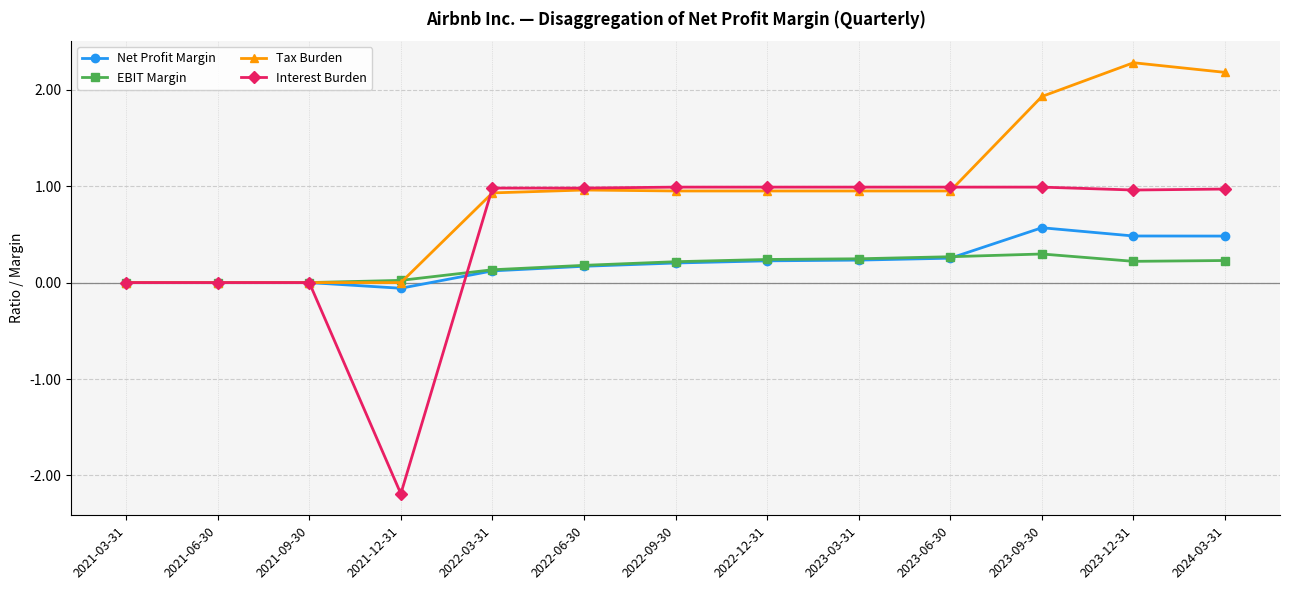

How many data points does each series have?

13